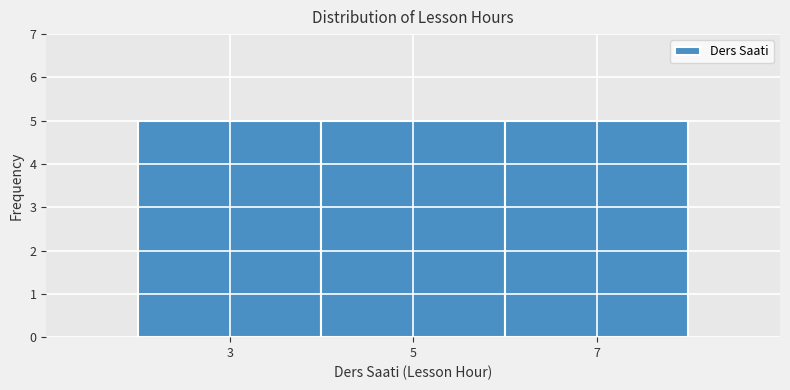

What is the height of the bar covering 2 to 4 on the x-axis? The values are not printed on the chart, so give them approximately, as read against the axis.

5